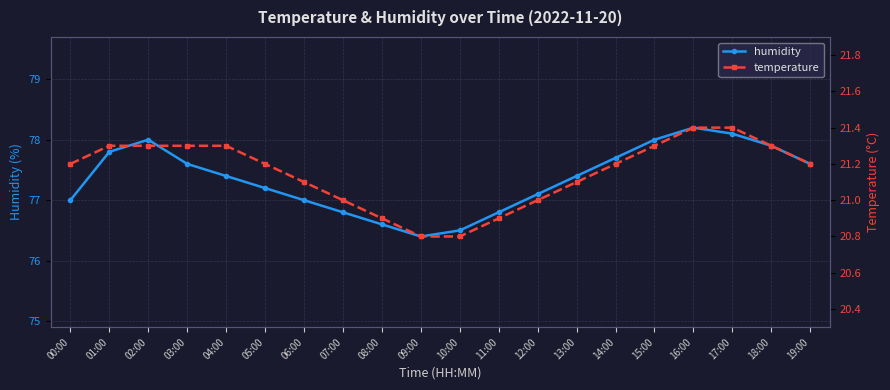

The value of temperature at 10:00 is 11.0. True or false?

False